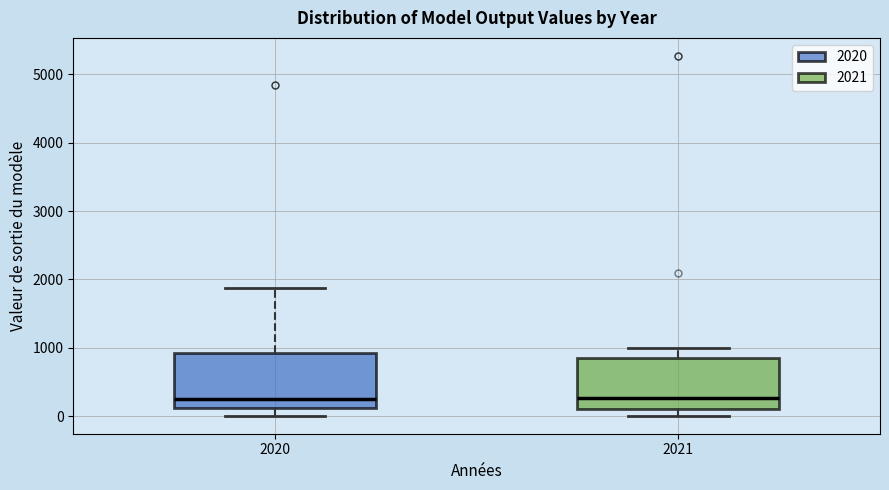

Where is the upper edge of the box at x = 2020 on the y-axis? The values are not printed on the chart, so give them approximately, as read against the axis.

900